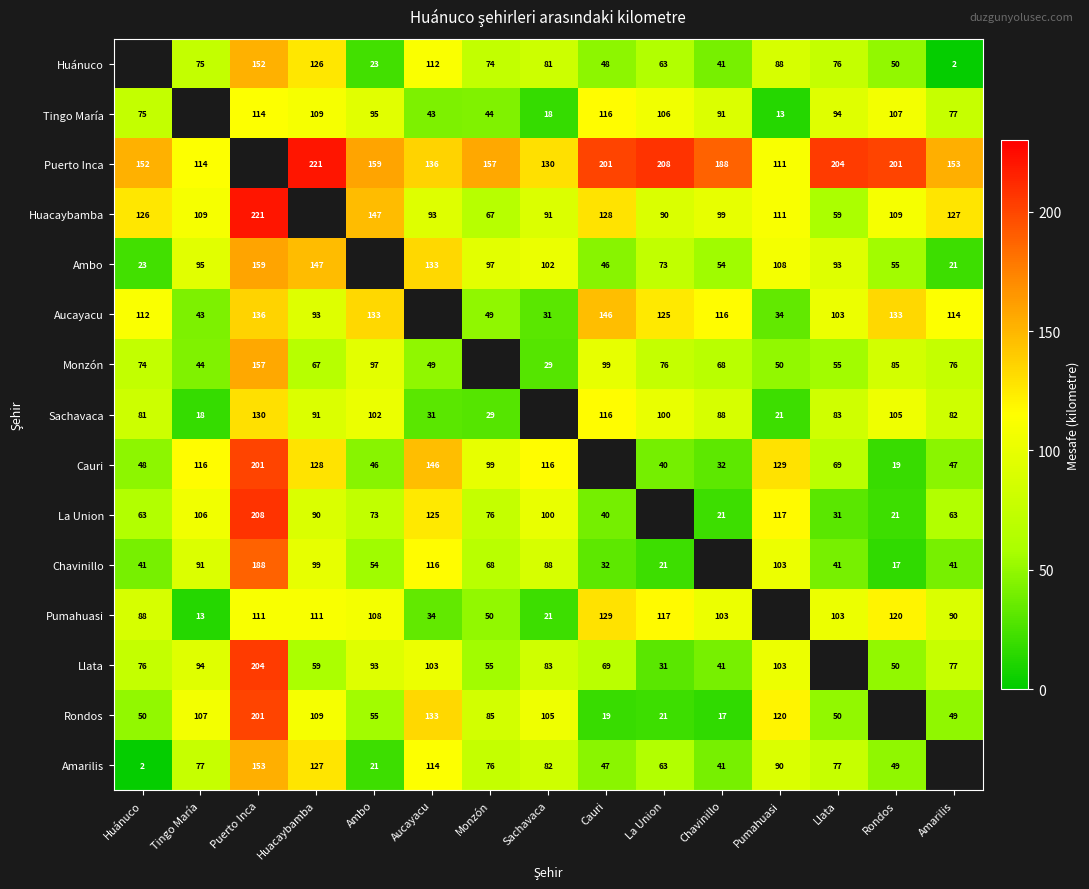

The value of Rondos at Huánuco is 50. True or false?

True